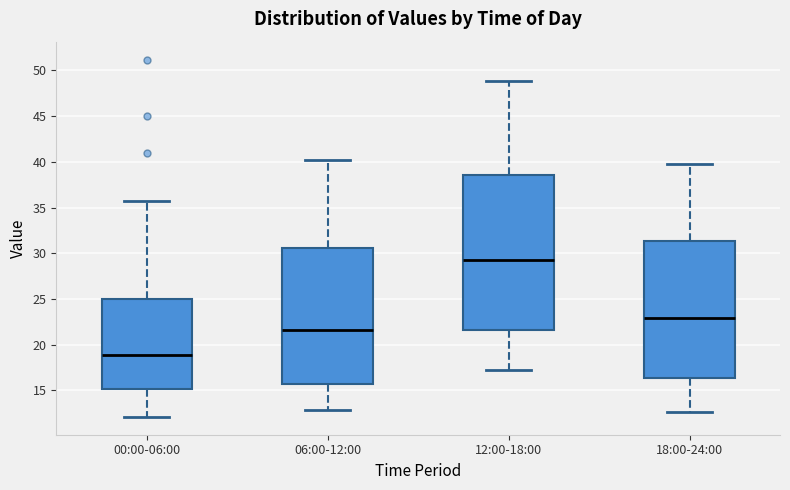

Where is the upper edge of the box for 12:00-18:00 on the y-axis? The values are not printed on the chart, so give them approximately, as read against the axis.

38.5